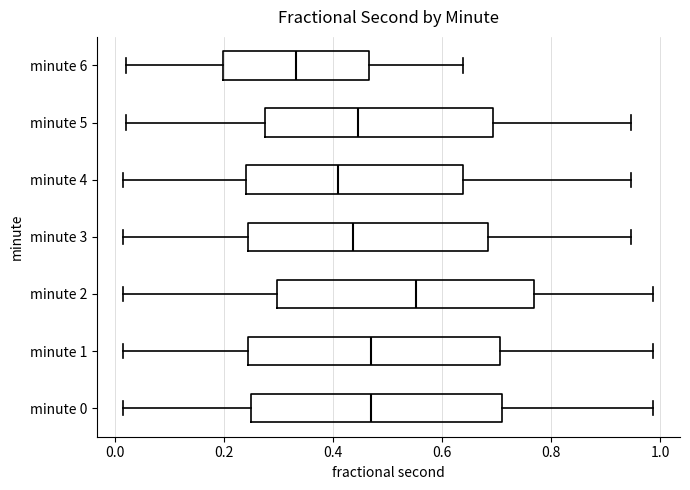

Where does the left whisker of the box for minute 3 end on the x-axis? The values are not printed on the chart, so give them approximately, as read against the axis.

0.02